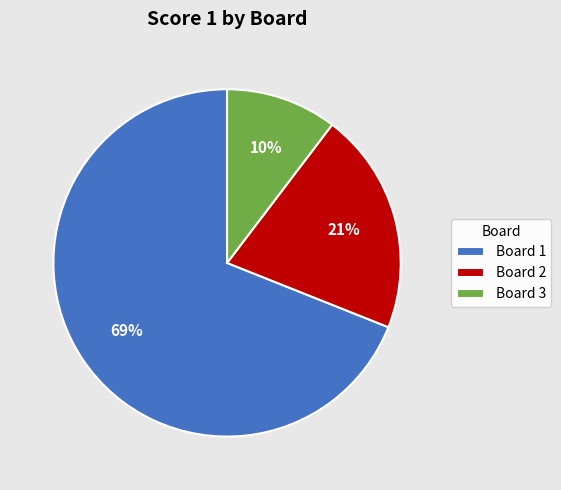

True or false: Board 1 accounts for 69% of the total.

True